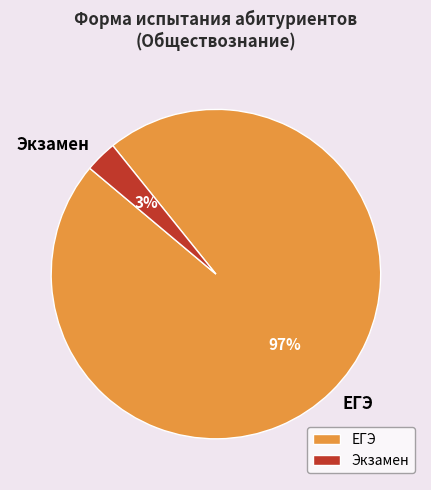

Which category has the biggest portion of the pie?

ЕГЭ